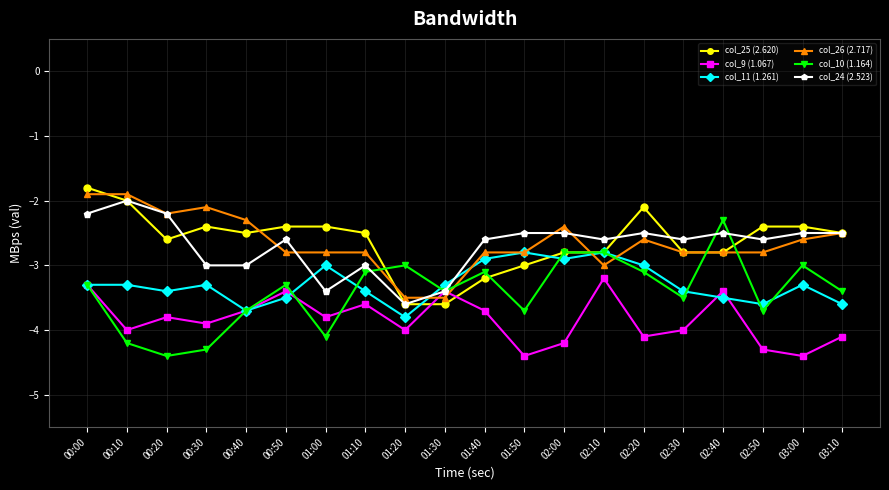

Is the value of col_11 (1.261) at 03:10 greater than the value of col_9 (1.067) at 01:40?

Yes